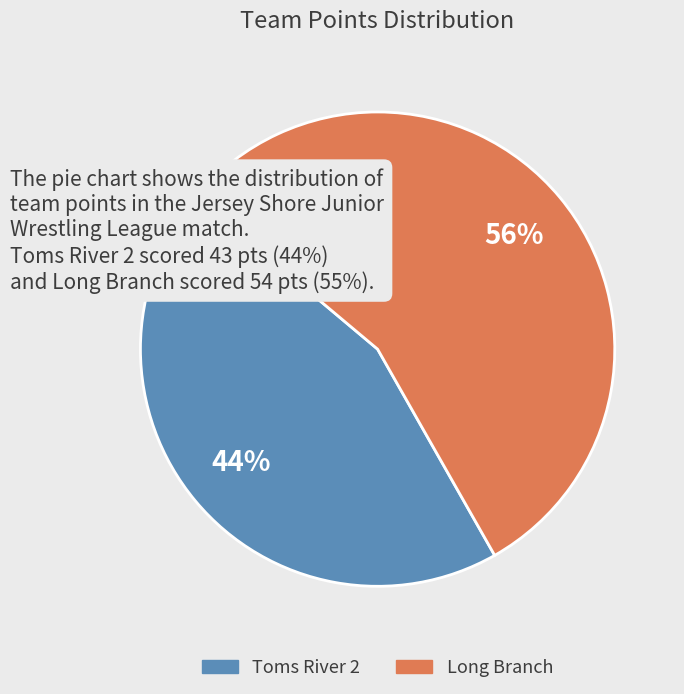

To the nearest percent, what is the combined percentage of Toms River 2 and Long Branch?

100%